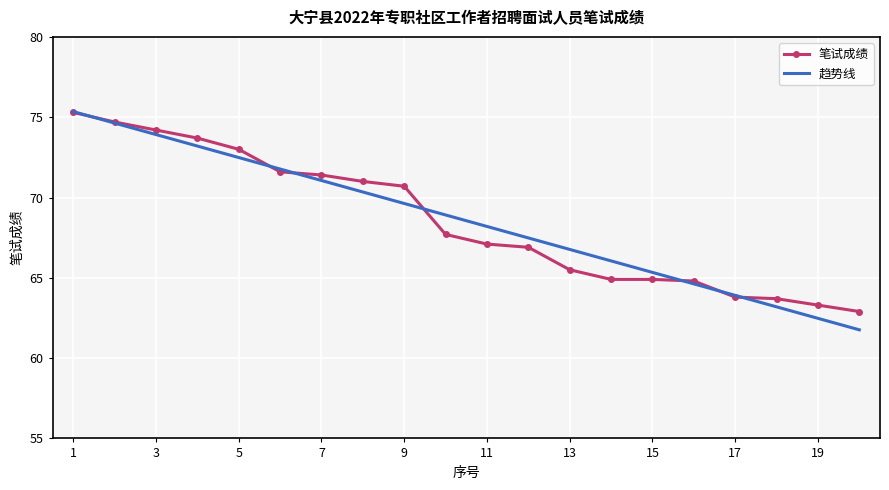

What is the maximum value shown in the chart?

75.3